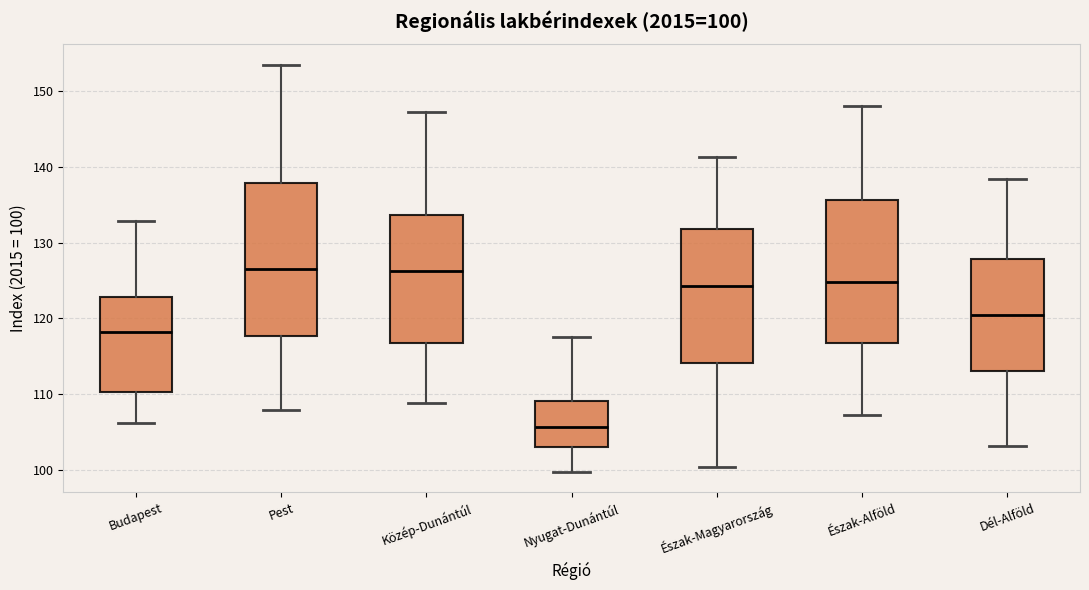

Comparing the boxes themselves (not the whiskers), which one is the tallest?

Pest